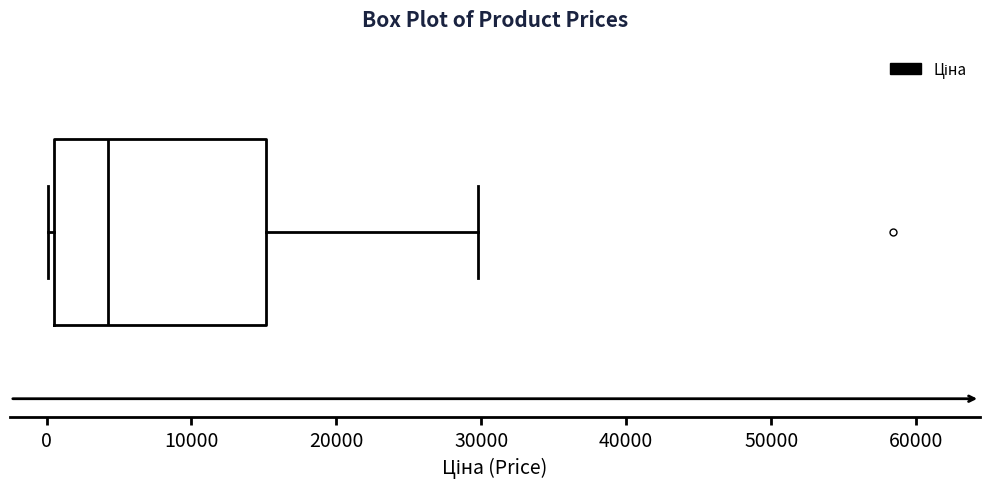

Transcribe this box plot: give where the median line is, the range the box spans, and where the two whiskers end, as read against the x-axis. The values are not printed on the chart, so give them approximately, as read against the axis.

median 4000, box 1000 to 15000, whiskers 0 to 30000